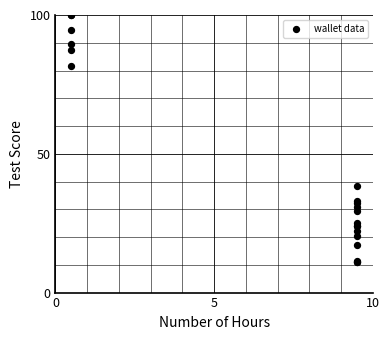

What Y value in the scatter plot is closest to 55?

38.3